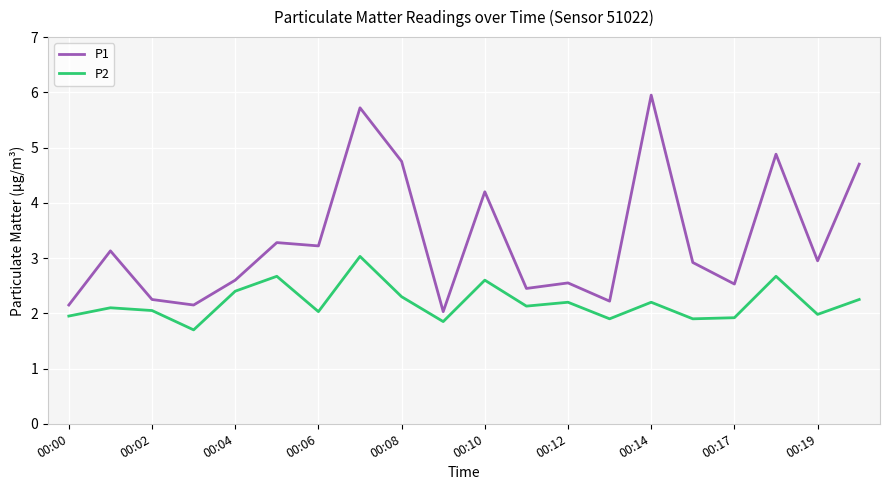

What is the minimum value shown in the chart?

1.7